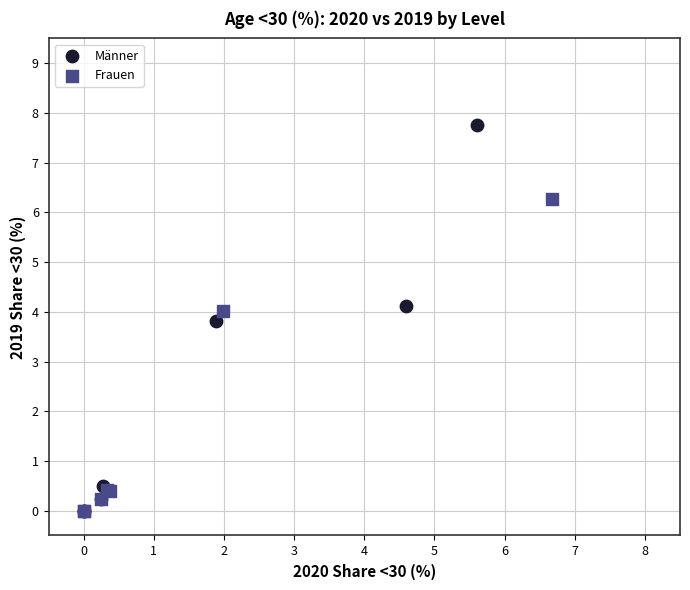

Which series has the widest spread of Y values?

Männer